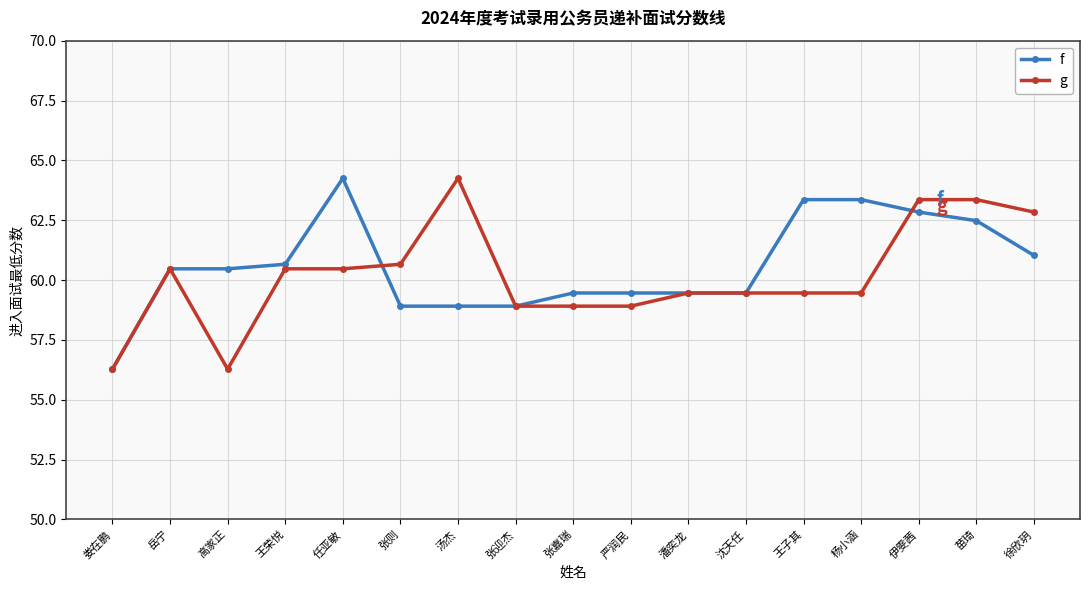

What is the minimum value shown in the chart?

56.3